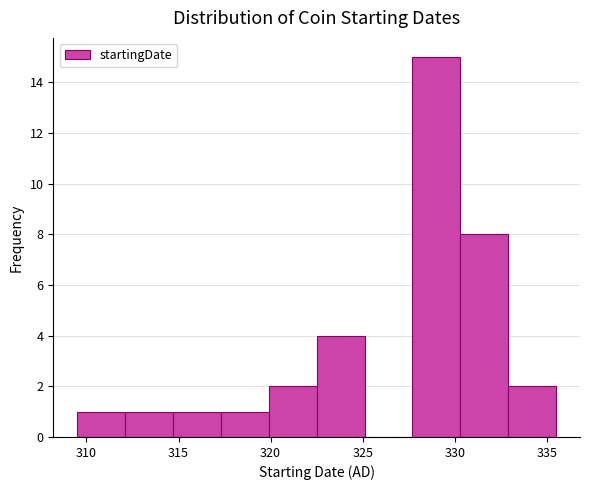

Over which range of the x-axis is the bar tallest?

327.7 to 330.3